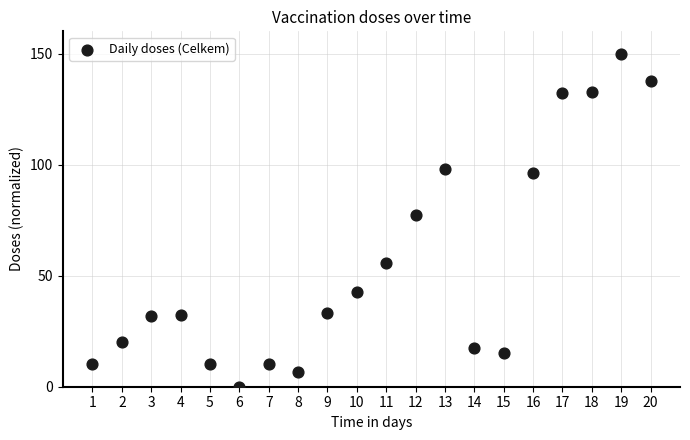

What is the range of Y values (max minus min)?

150.0